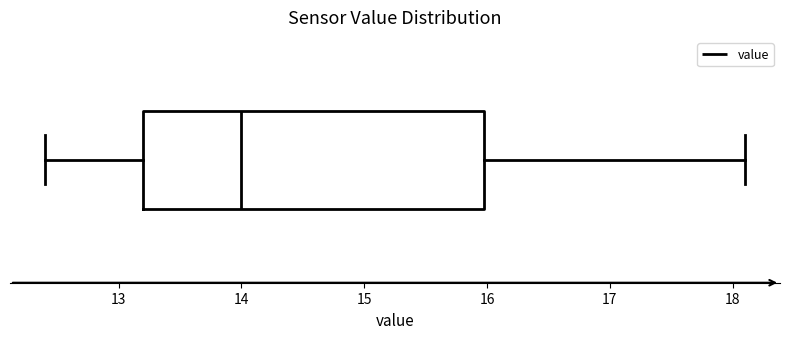

Where does the right whisker of the box end on the x-axis? The values are not printed on the chart, so give them approximately, as read against the axis.

18.1